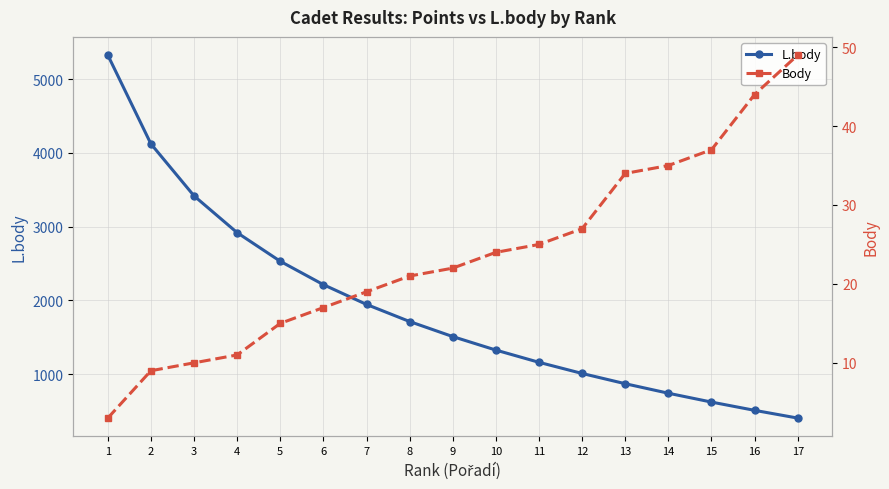

At how many categories does at least one series exceed 5186?

1